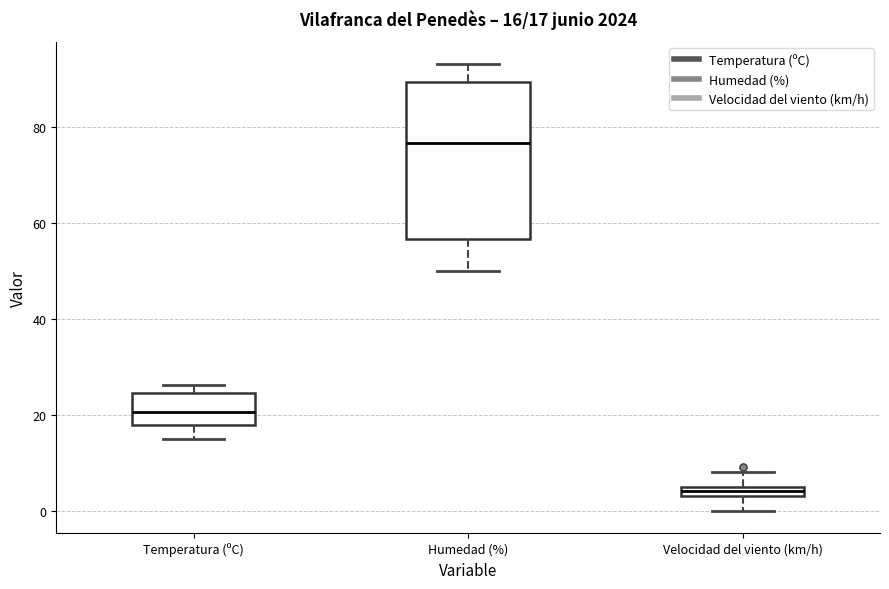

Comparing the boxes themselves (not the whiskers), which one is the tallest?

Humedad (%)